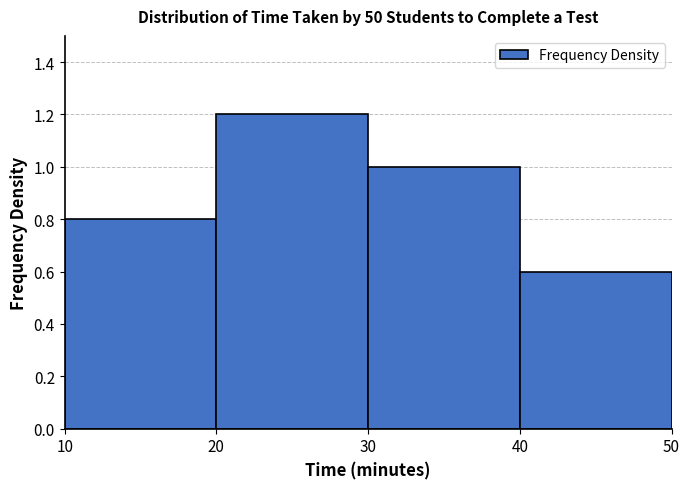

Reading left to right, transcribe this chart: for each bar, give the range it covers on the x-axis and its height. The values are not printed on the chart, so give them approximately, as read against the axis.

10 to 20: 0.8
20 to 30: 1.2
30 to 40: 1.0
40 to 50: 0.6